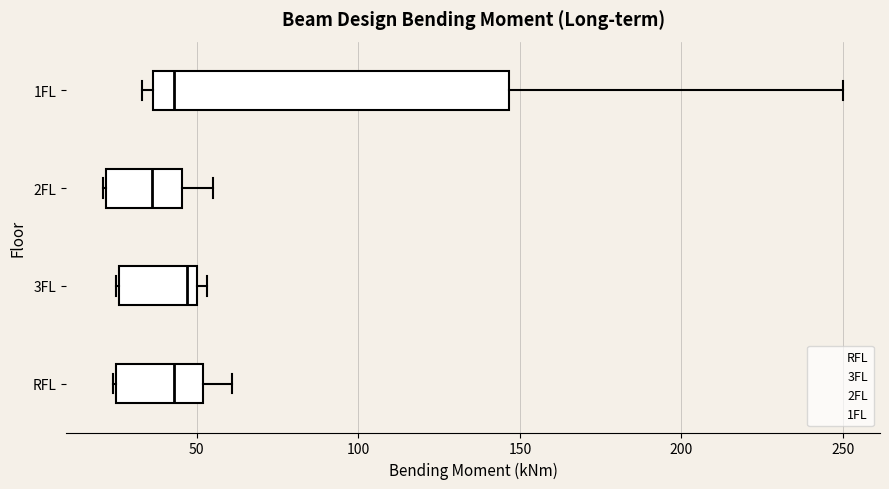

Reading bottom to top, transcribe this box plot: for each box, give where its median line is, the range the box spans, and where its two whiskers end, as read against the x-axis. The values are not printed on the chart, so give them approximately, as read against the axis.

RFL: median 45, box 25 to 50, whiskers 25 to 60
3FL: median 45, box 25 to 50, whiskers 25 to 55
2FL: median 35, box 20 to 45, whiskers 20 to 55
1FL: median 45, box 35 to 145, whiskers 35 (just left of the box's left edge) to 250